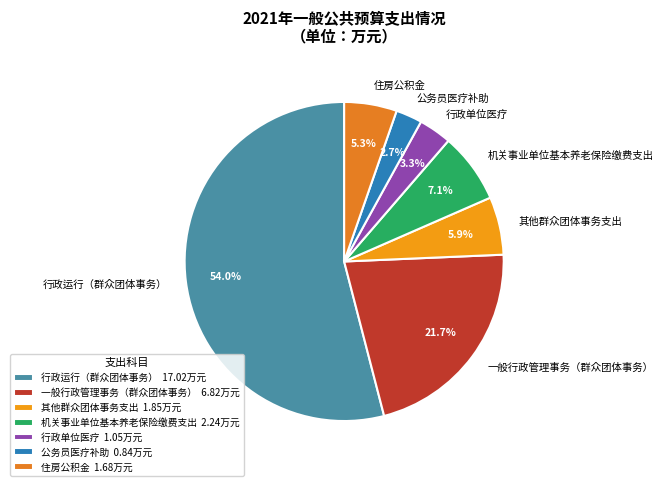

How much of the chart is everything except 行政单位医疗?

96.7%